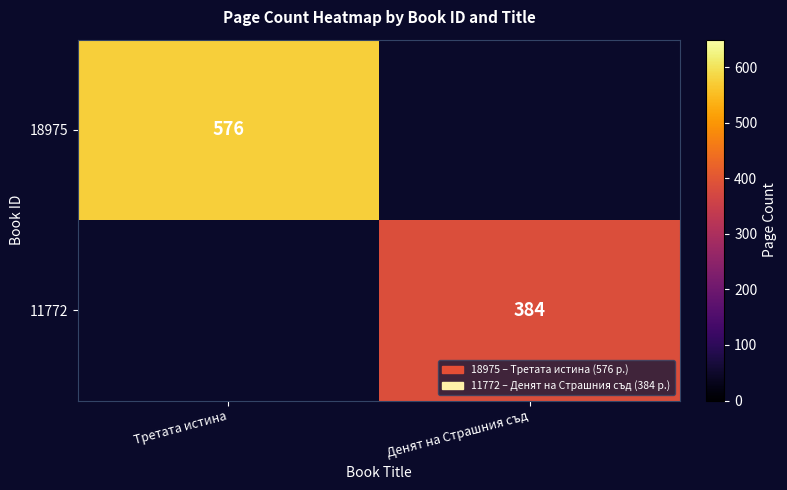

What is the difference between the highest and lowest values at Третата истина?

576